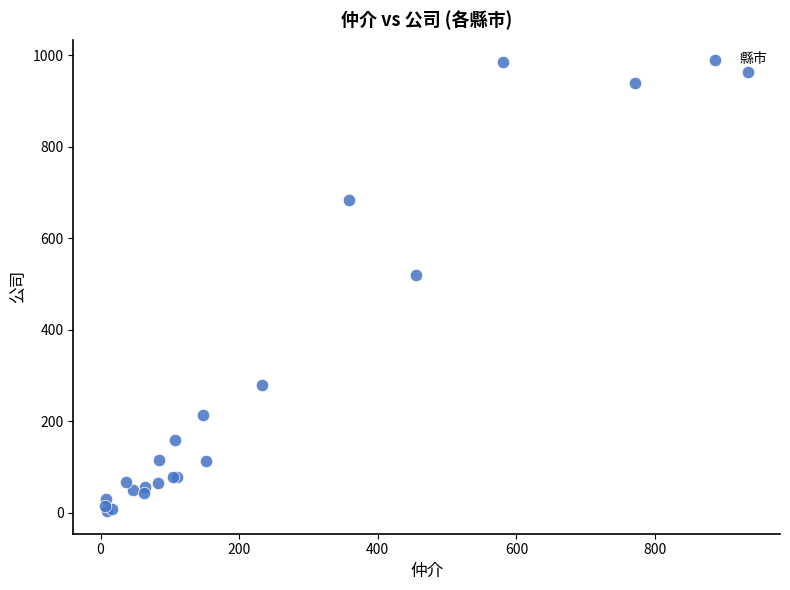

What Y value in the scatter plot is closest to 494?

519